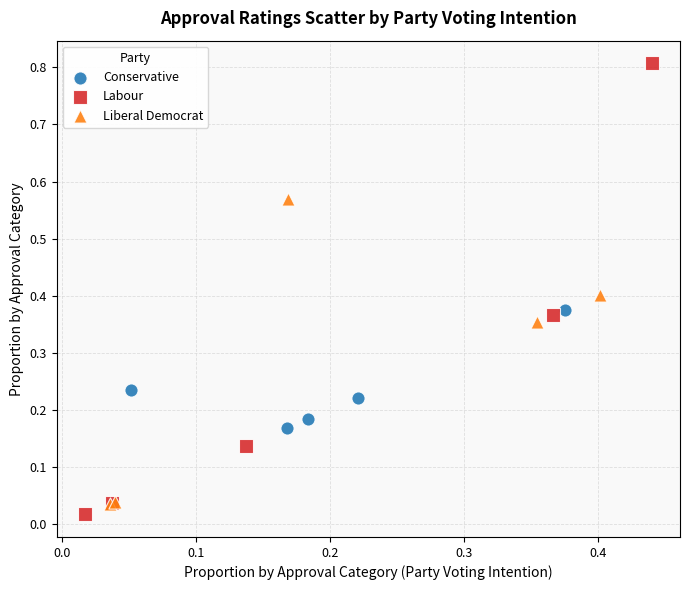

Which series contains the highest Y value?

Labour